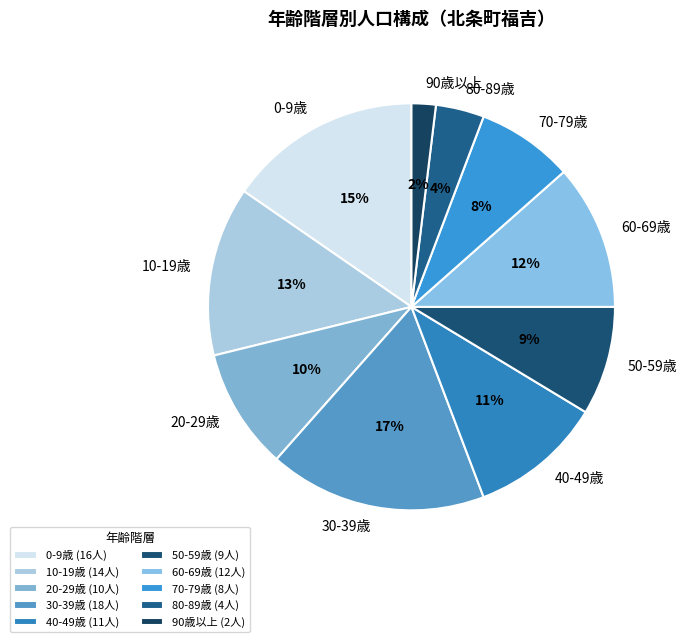

Is it true that 20-29歳 is 10% of the pie?

True